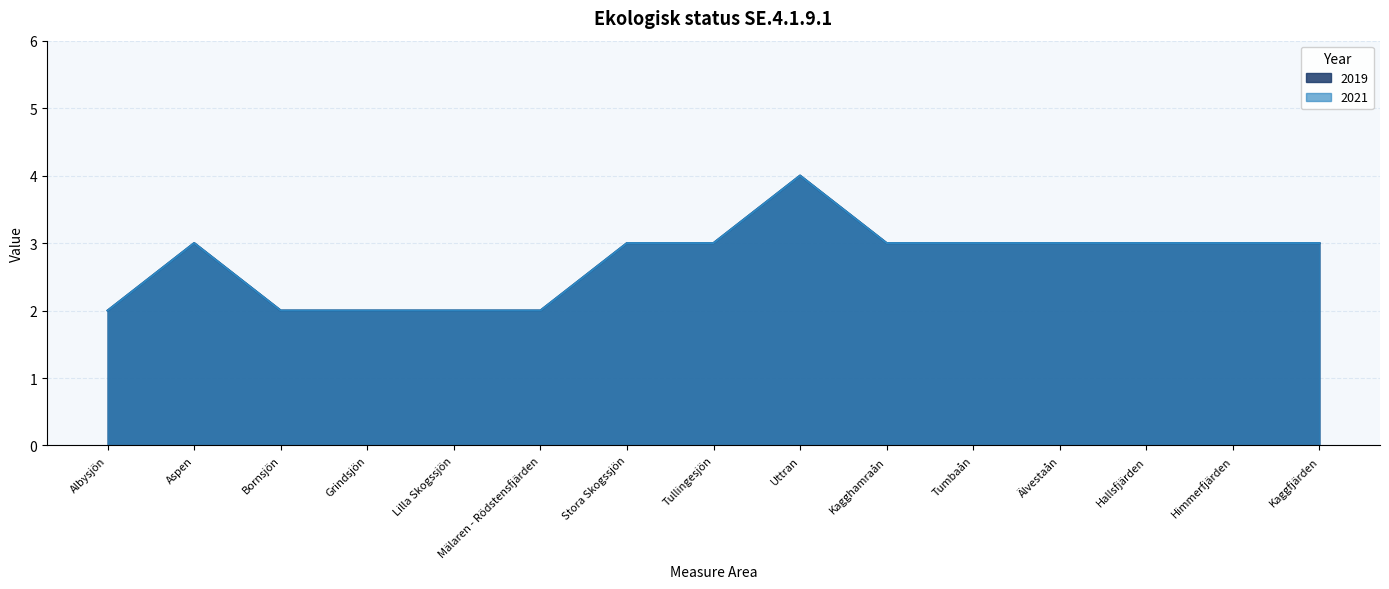

Which series has the largest total across all categories?

2019